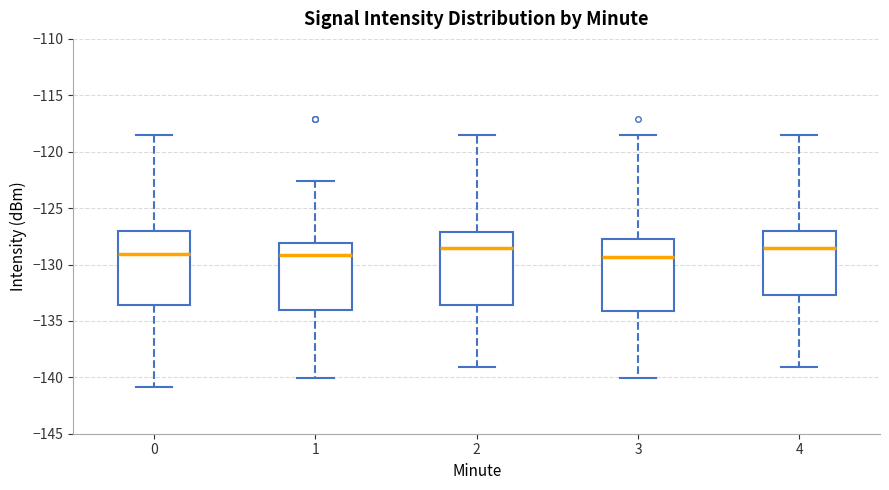

Where is the lower edge of the box at x = 4 on the y-axis? The values are not printed on the chart, so give them approximately, as read against the axis.

-132.5